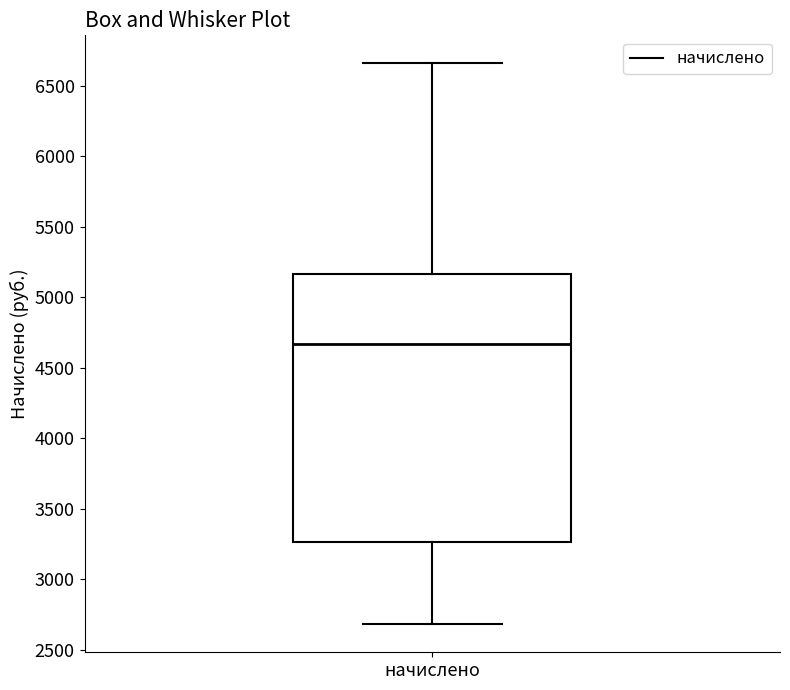

Transcribe this box plot: give where the median line is, the range the box spans, and where the two whiskers end, as read against the y-axis. The values are not printed on the chart, so give them approximately, as read against the axis.

median 4650, box 3250 to 5150, whiskers 2700 to 6650